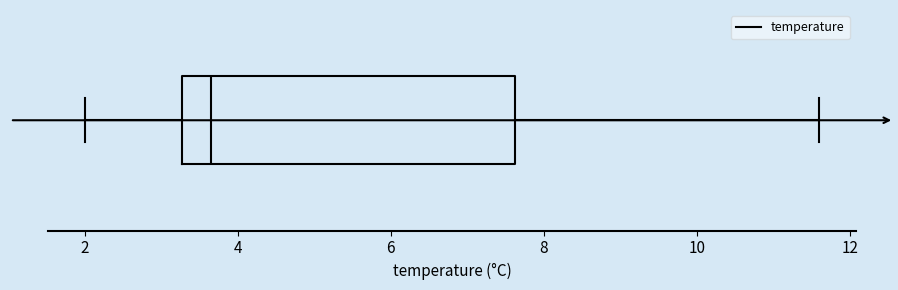

Read this box plot against the x-axis: the position of the median line, the range covered by the box, and the ends of both whiskers. The values are not printed on the chart, so give them approximately, as read against the axis.

median 3.6, box 3.2 to 7.6, whiskers 2.0 to 11.6